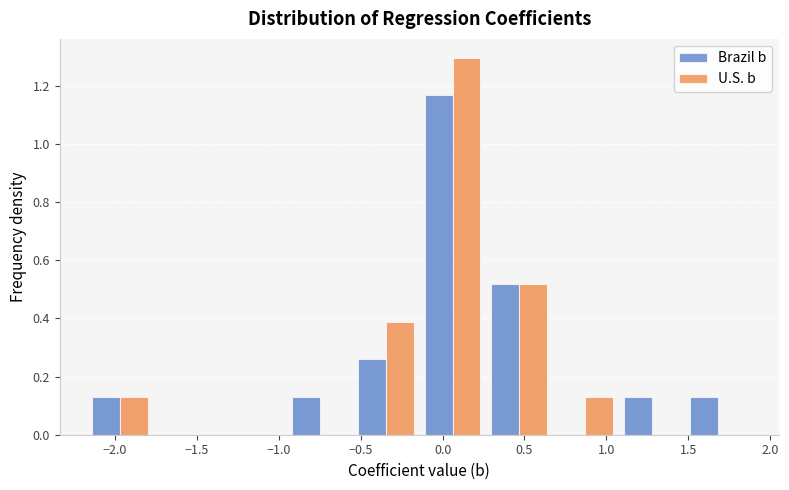

Reading left to right, list every range on the x-axis with the height of the bar of each series over it. Neither the bar edges nor the heights are printed on the chart, so give them approximately, as read against the axes.

-2.15 to -1.75: Brazil b=0.12	U.S. b=0.12
-1.75 to -1.35: Brazil b=0	U.S. b=0
-1.35 to -0.95: Brazil b=0	U.S. b=0
-0.95 to -0.55: Brazil b=0.12	U.S. b=0
-0.55 to -0.15: Brazil b=0.26	U.S. b=0.38
-0.15 to 0.25: Brazil b=1.16	U.S. b=1.30
0.25 to 0.65: Brazil b=0.52	U.S. b=0.52
0.65 to 1.10: Brazil b=0	U.S. b=0.12
1.10 to 1.50: Brazil b=0.12	U.S. b=0
1.50 to 1.90: Brazil b=0.12	U.S. b=0